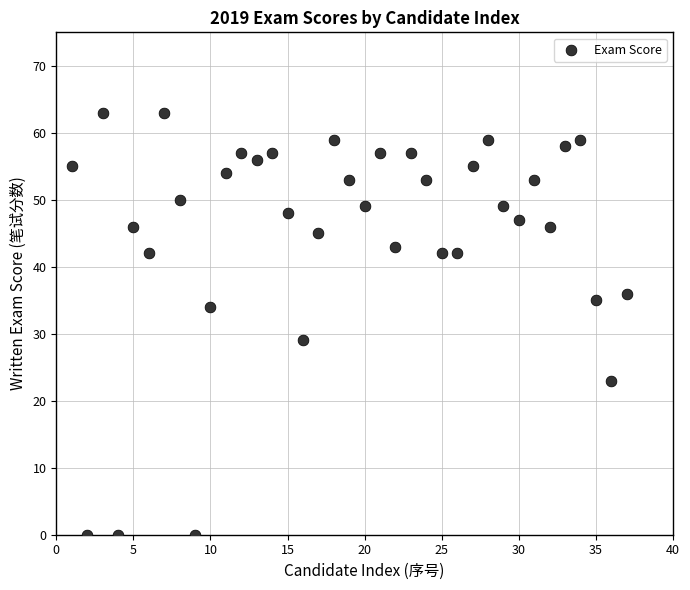

What is the range of Y values (max minus min)?

63